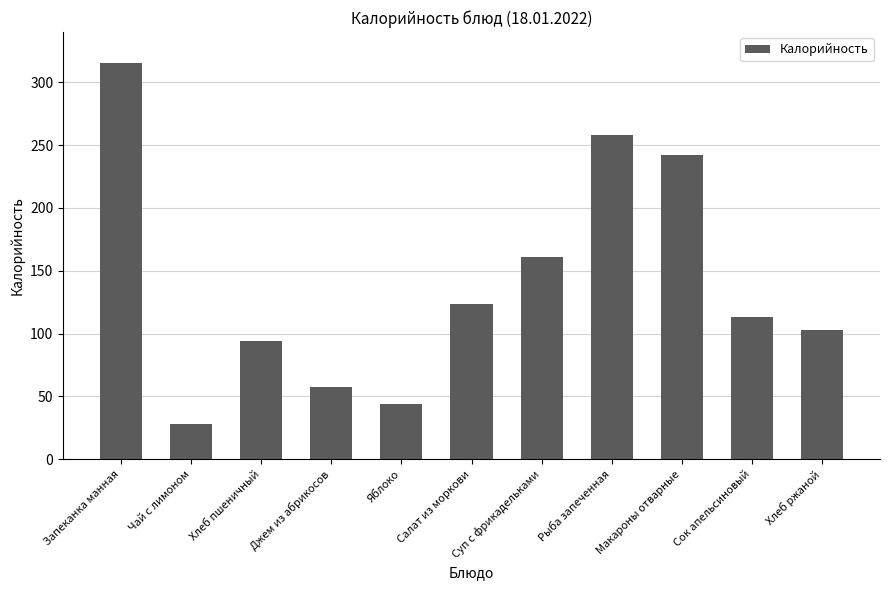

Rank the categories by value from highest to lowest.

Запеканка манная, Рыба запеченная, Макароны отварные, Суп с фрикадельками, Салат из моркови, Сок апельсиновый, Хлеб ржаной, Хлеб пшеничный, Джем из абрикосов, Яблоко, Чай с лимоном